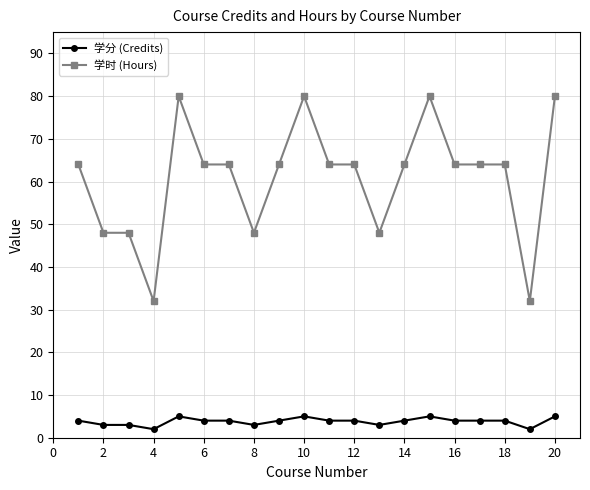

What is the minimum value shown in the chart?

2